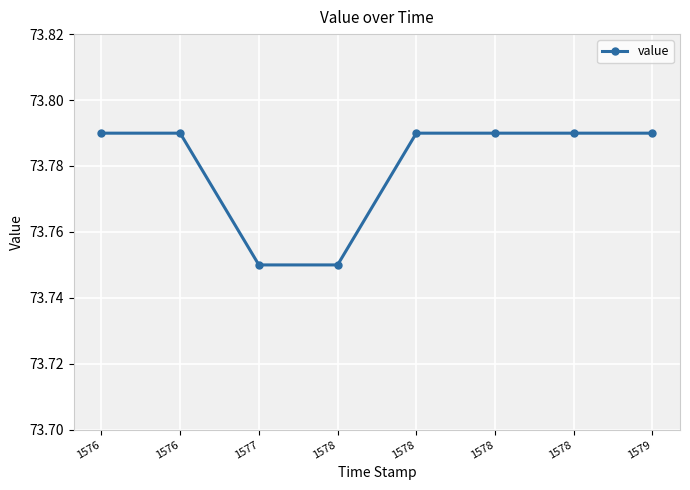

True or false: the data shows 73.8 at 1578.

True